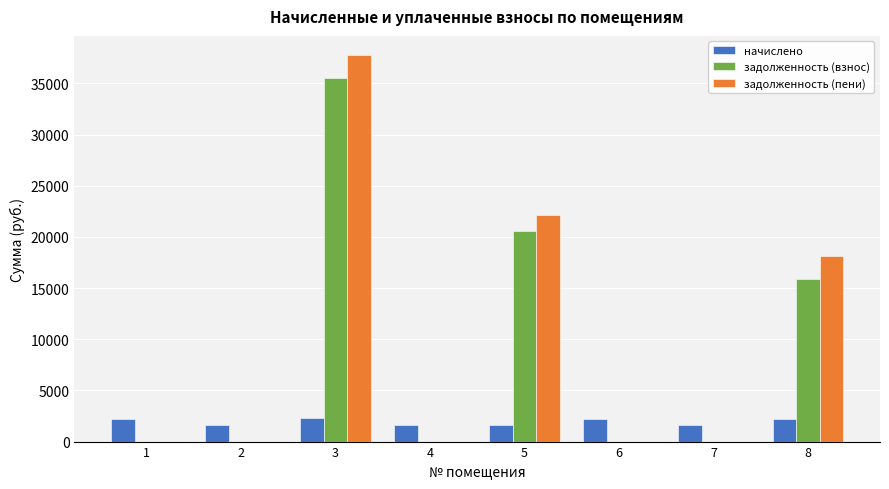

True or false: задолженность (пени) has a value of 0.0 at 7.

True